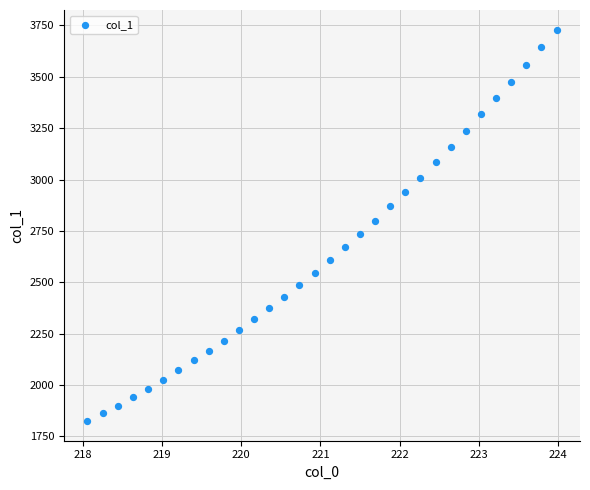

What is the range of Y values (max minus min)?

1905.9